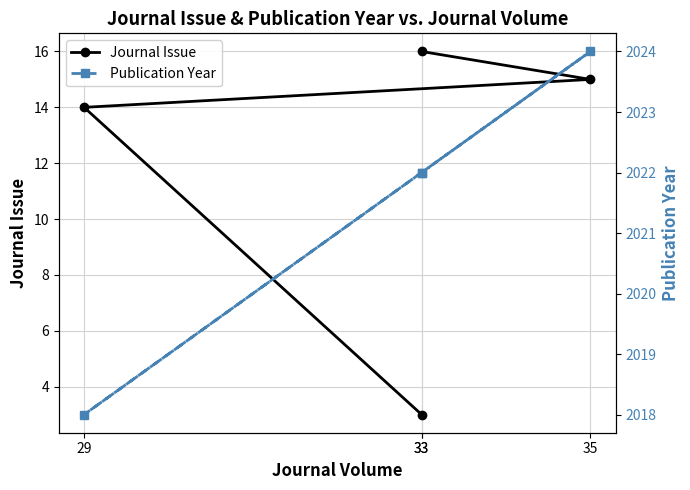

How many data points does each series have?

4